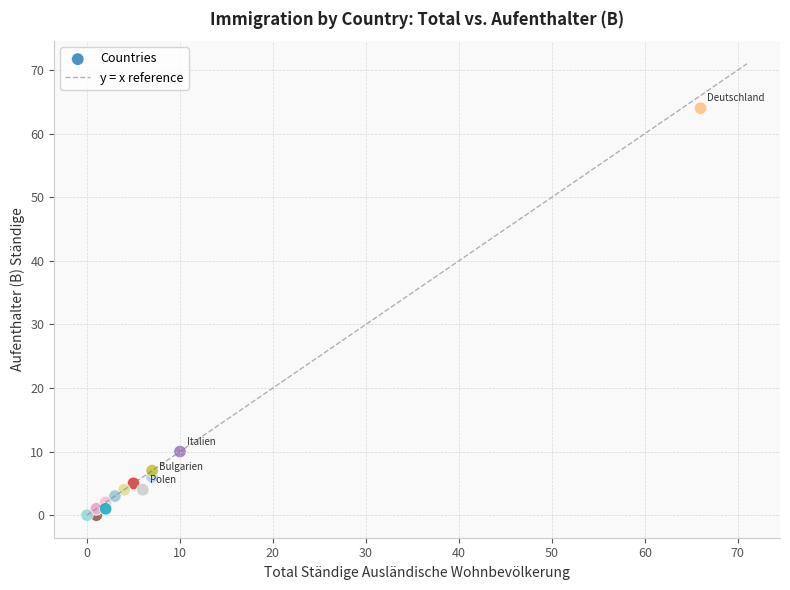

What Y value in the scatter plot is closest to 32?

10